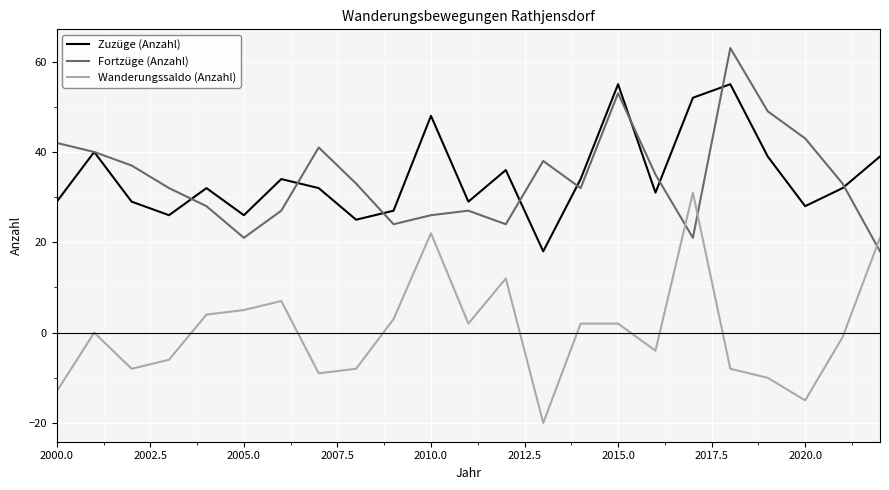

What is the maximum value shown in the chart?

63